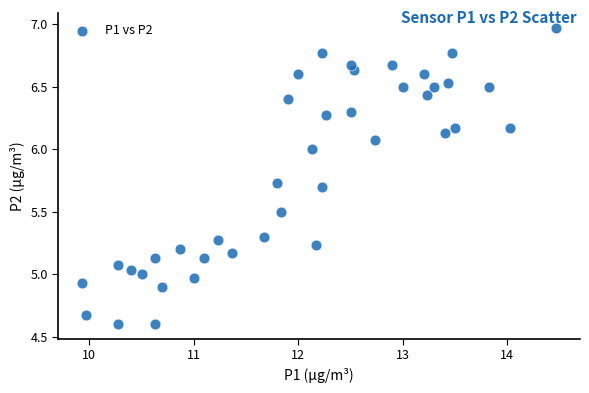

What is the range of X values (max minus min)?

4.5